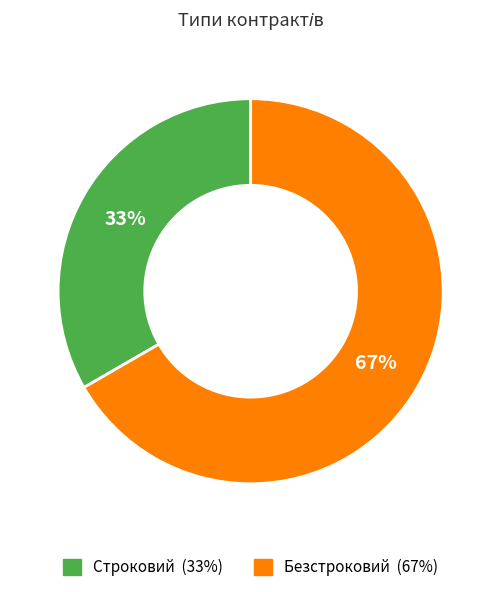

To the nearest percent, what is the combined percentage of Безстроковий and Строковий?

100%